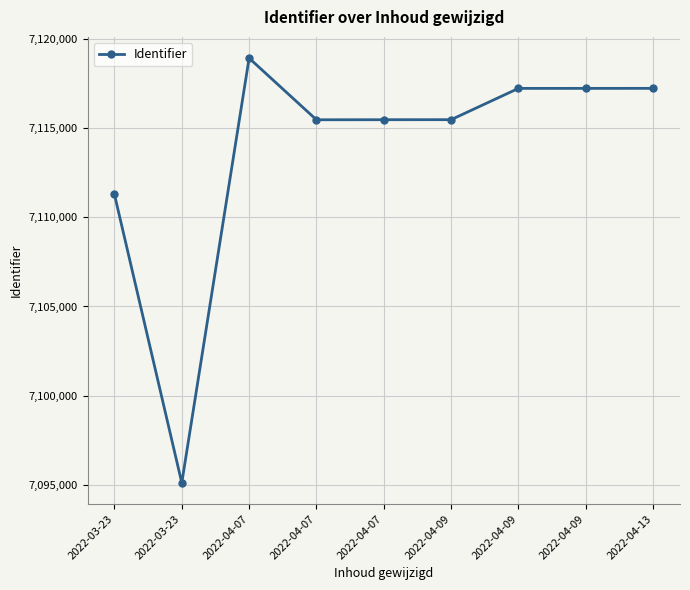

How many lines are shown in the chart?

1